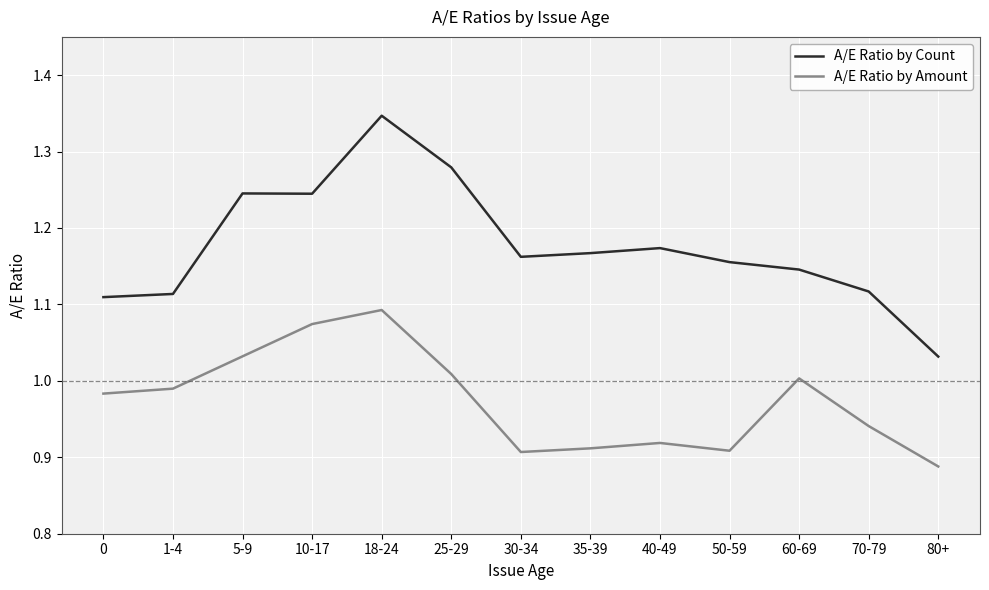

Which label corresponds to the smallest value in the chart?

80+